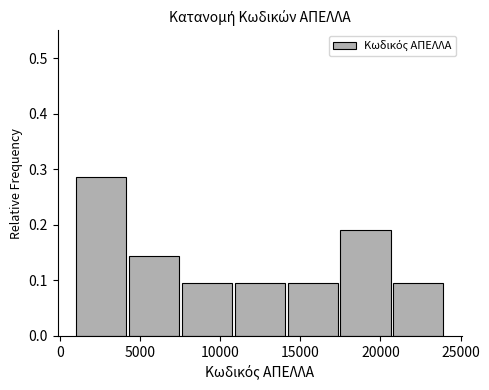

Reading left to right, transcribe this chart: for each bar, give the range it covers on the x-axis and its height. Neither the bar edges nor the heights are printed on the chart, so give them approximately, as read against the axes.

1000 to 4500: 0.29
4500 to 7500: 0.14
7500 to 11000: 0.10
11000 to 14000: 0.10
14000 to 17500: 0.10
17500 to 21000: 0.19
21000 to 24000: 0.10